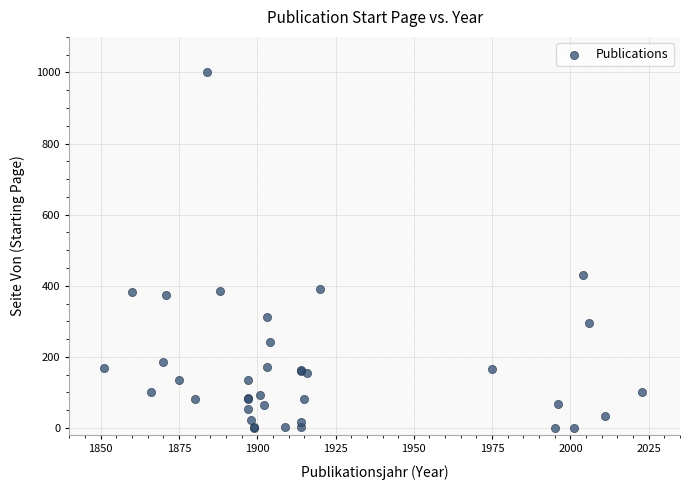

What Y value in the scatter plot is closest to 501?

429